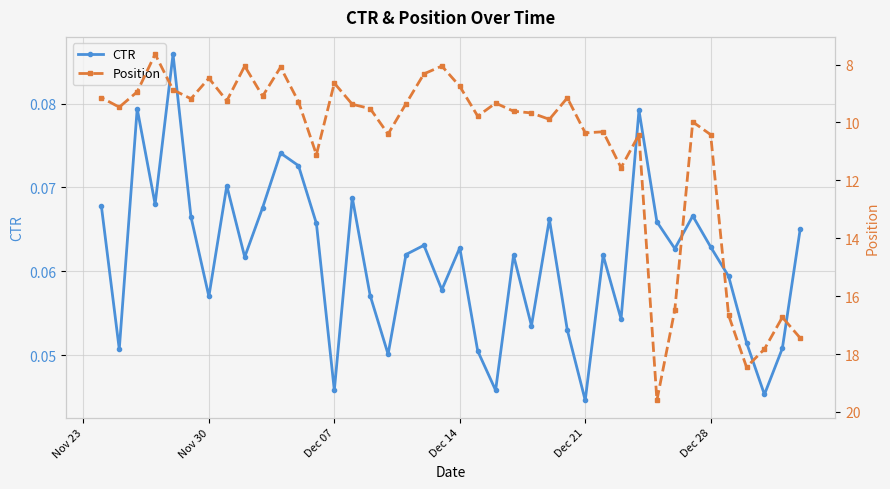

Count the CTR values in the range 0 to 1.

40